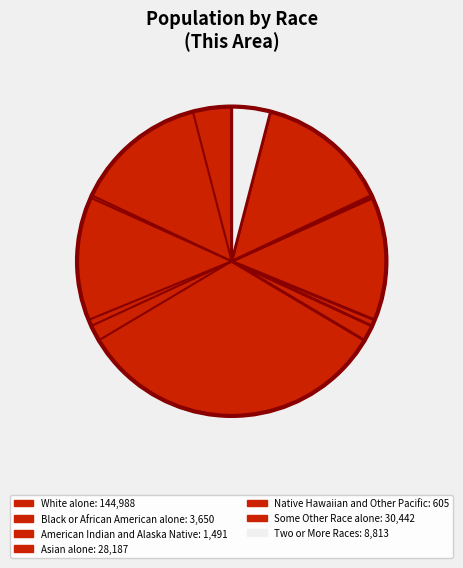

To the nearest percent, what is the average slice percentage?

14%